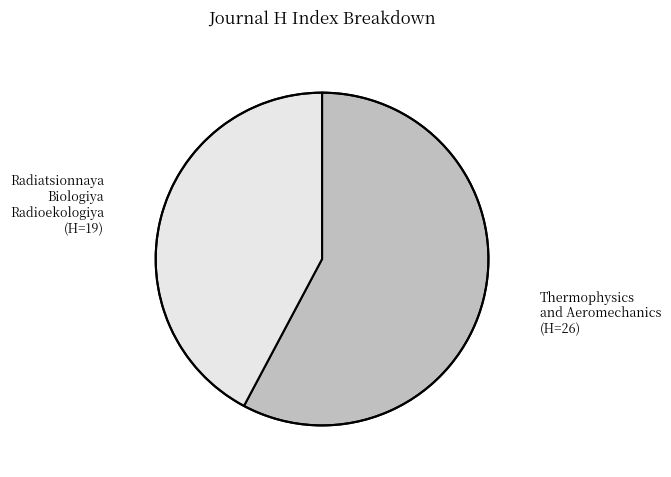

What is the ratio of the value at Thermophysics and Aeromechanics (H=26) to the value at Radiatsionnaya Biologiya Radioekologiya (H=19)?

1.4